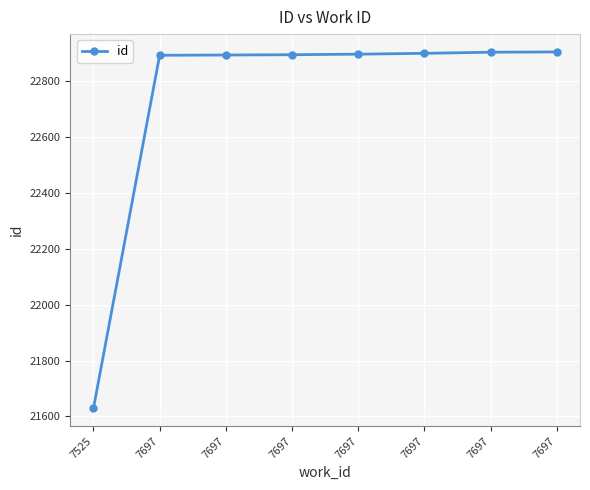

How many values are below 22896?

4